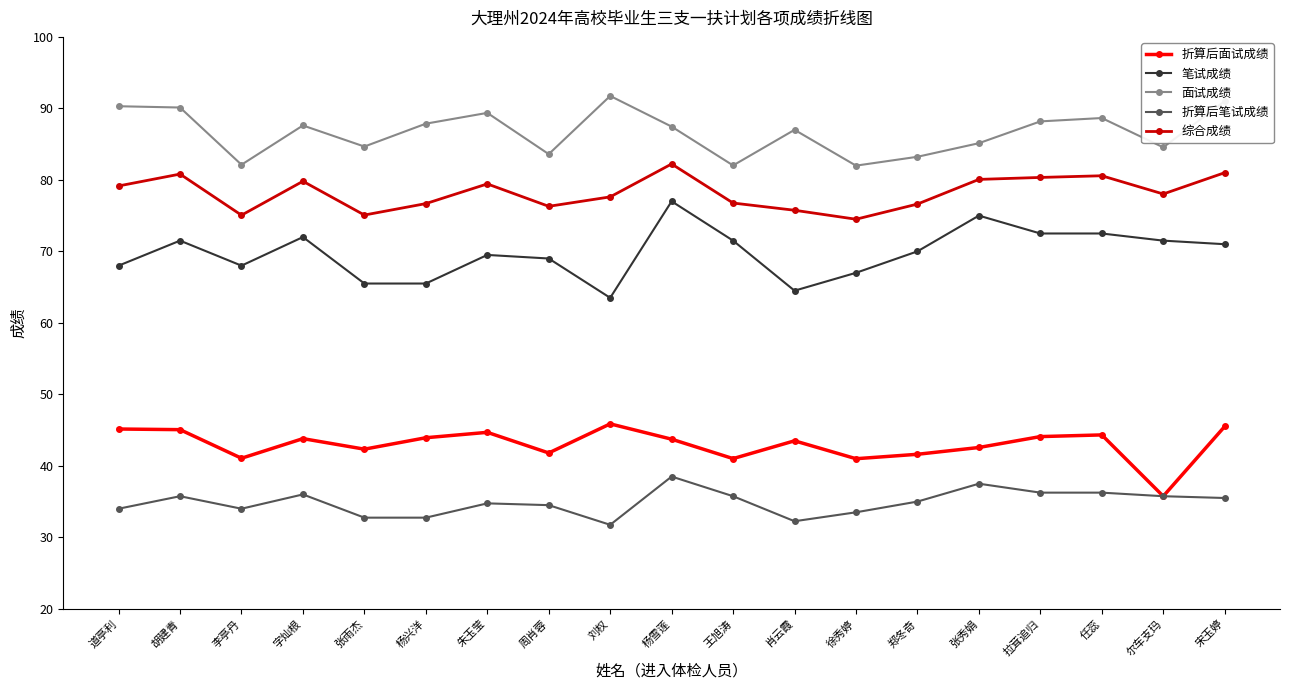

What is the smallest value displayed?

31.8